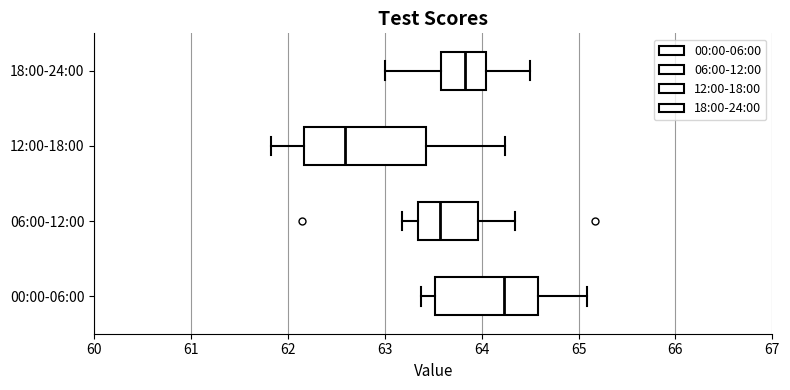

Where is the right edge of the box for 00:00-06:00 on the x-axis? The values are not printed on the chart, so give them approximately, as read against the axis.

64.6